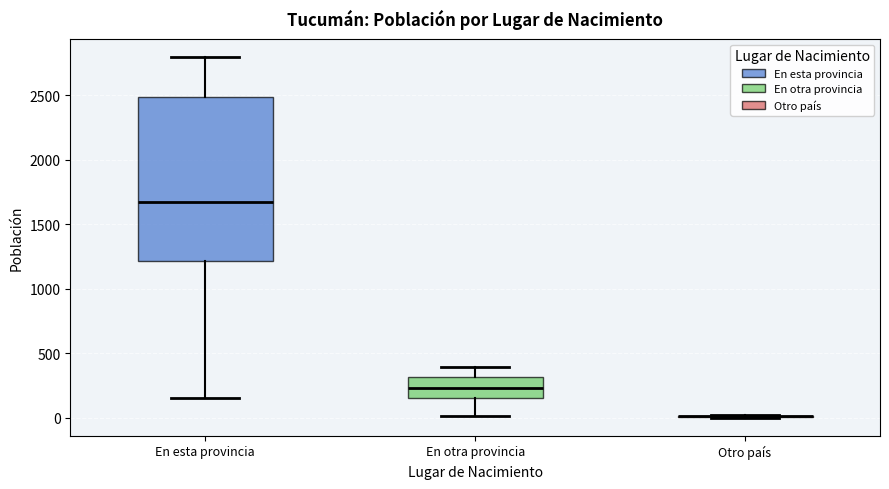

Reading left to right, read every box against the y-axis: the position of its median line, the range the box covers, and the ends of its whiskers. The values are not printed on the chart, so give them approximately, as read against the axis.

En esta provincia: median 1700, box 1200 to 2500, whiskers 150 to 2800
En otra provincia: median 250, box 150 to 300, whiskers 0 to 400
Otro país: box collapsed to a line at 0, whiskers 0 to 0